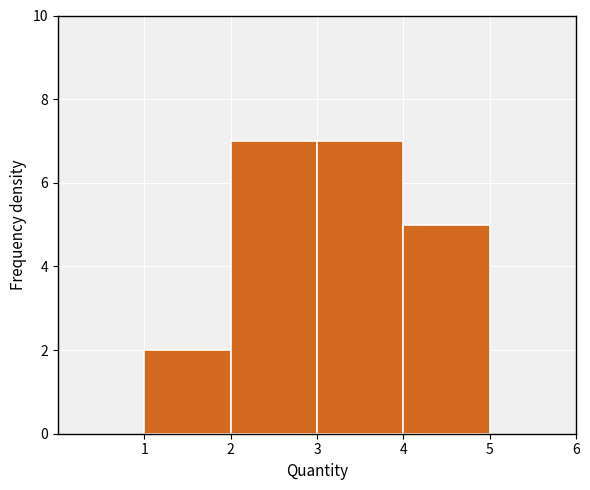

Reading left to right, list every bar in this chart as the range it spans on the x-axis followed by its height. The values are not printed on the chart, so give them approximately, as read against the axis.

1 to 2: 2
2 to 3: 7
3 to 4: 7
4 to 5: 5